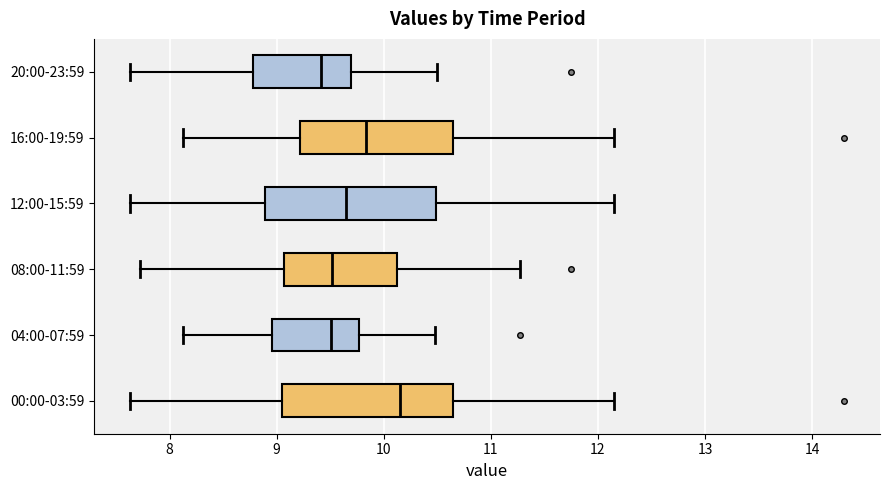

Where is the left edge of the box for 08:00-11:59 on the x-axis? The values are not printed on the chart, so give them approximately, as read against the axis.

9.1